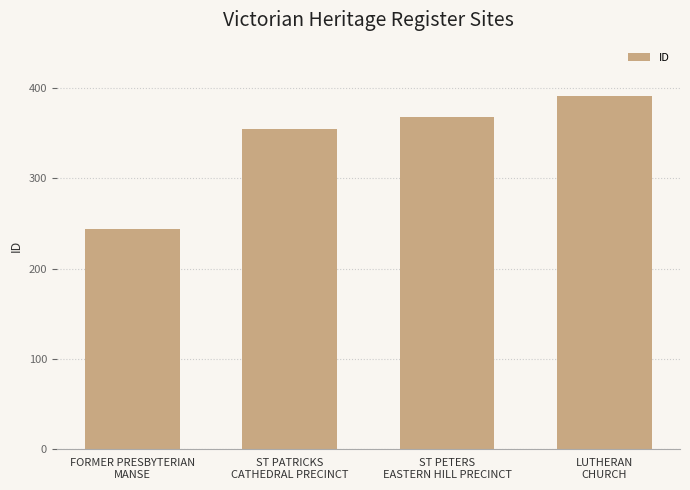

What value does the data have at ST PATRICKS
CATHEDRAL PRECINCT, to the nearest 10?

360